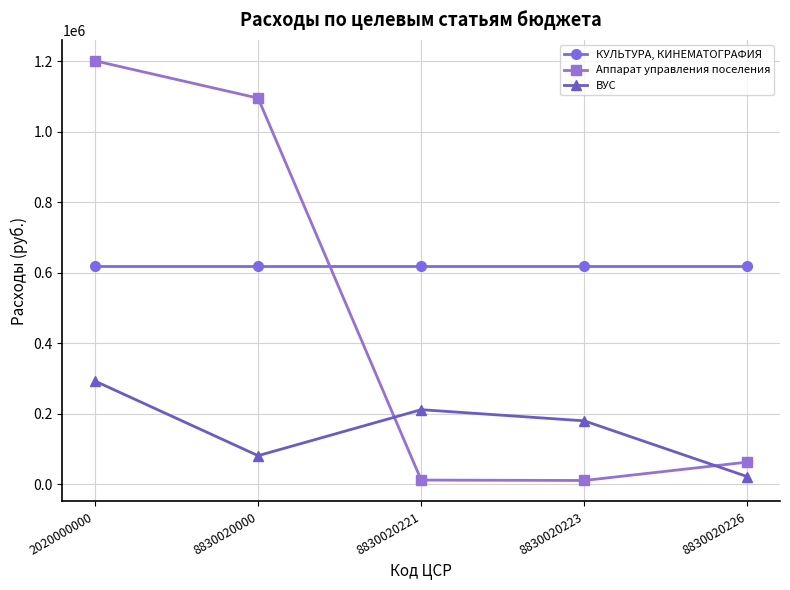

Between 8830020221 and 8830020226, which series saw the biggest shift?

ВУС